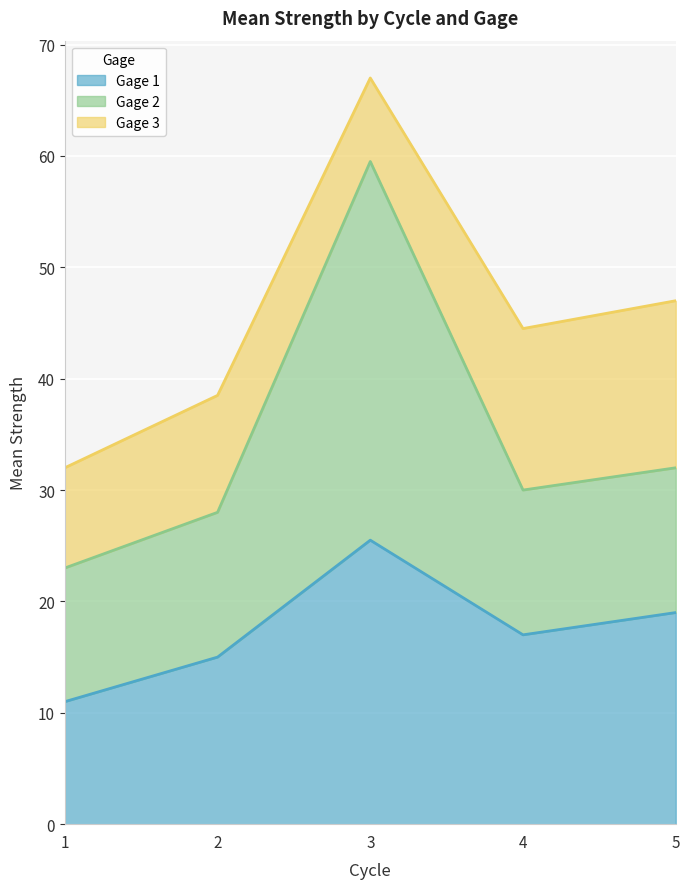

The value of Gage 1 at 3 is 6.3. True or false?

False